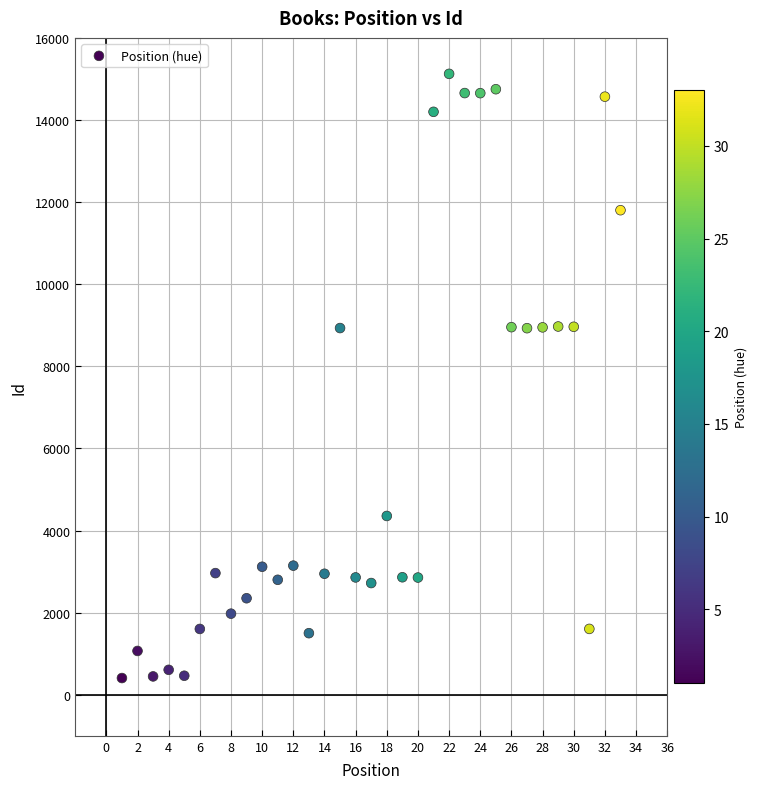

What is the range of X values (max minus min)?

32